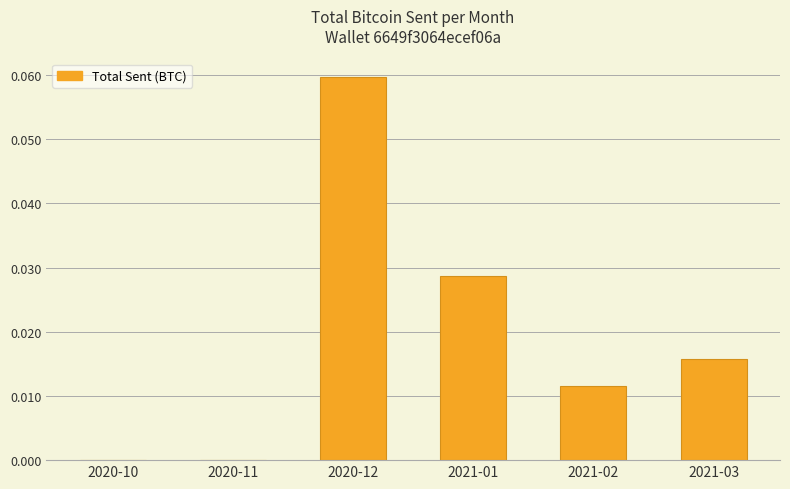

At which category does the chart reach its peak across all series?

2020-12